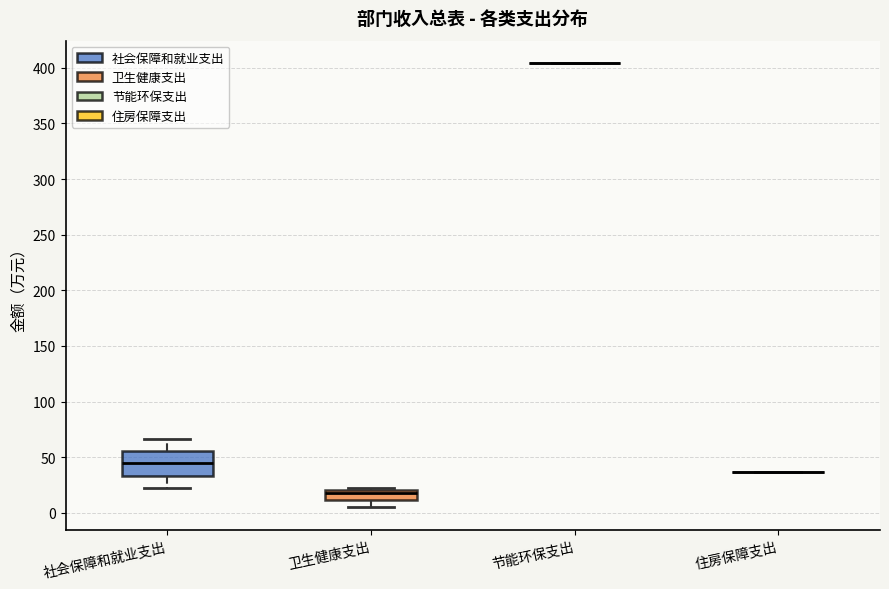

Reading left to right, read every box against the y-axis: the position of its median line, the range the box covers, and the ends of its whiskers. The values are not printed on the chart, so give them approximately, as read against the axis.

社会保障和就业支出: median 45, box 35 to 55, whiskers 20 to 65
卫生健康支出: median 20 (just below the box's upper edge), box 10 to 20, whiskers 5 to 25
节能环保支出: box collapsed to a line at 405, whiskers 405 to 405
住房保障支出: box collapsed to a line at 35, whiskers 35 to 35